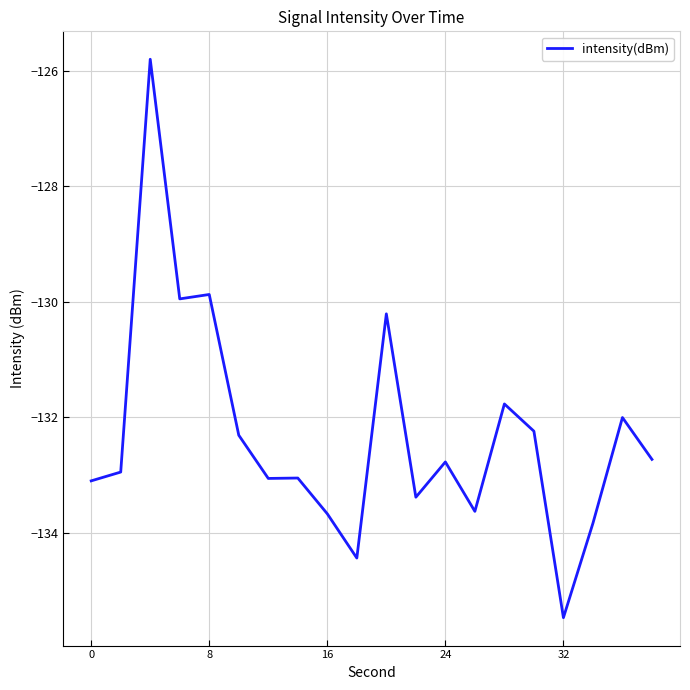

Does the chart have visible grid lines?

Yes